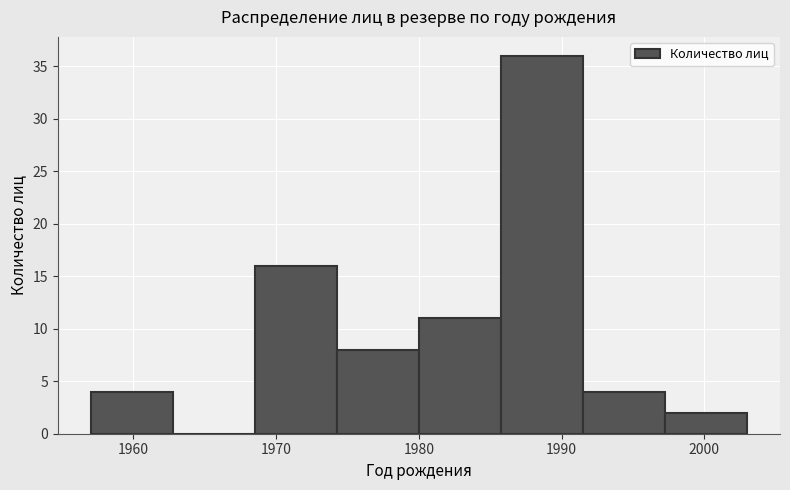

Which range on the x-axis has the tallest bar?

1986 to 1992